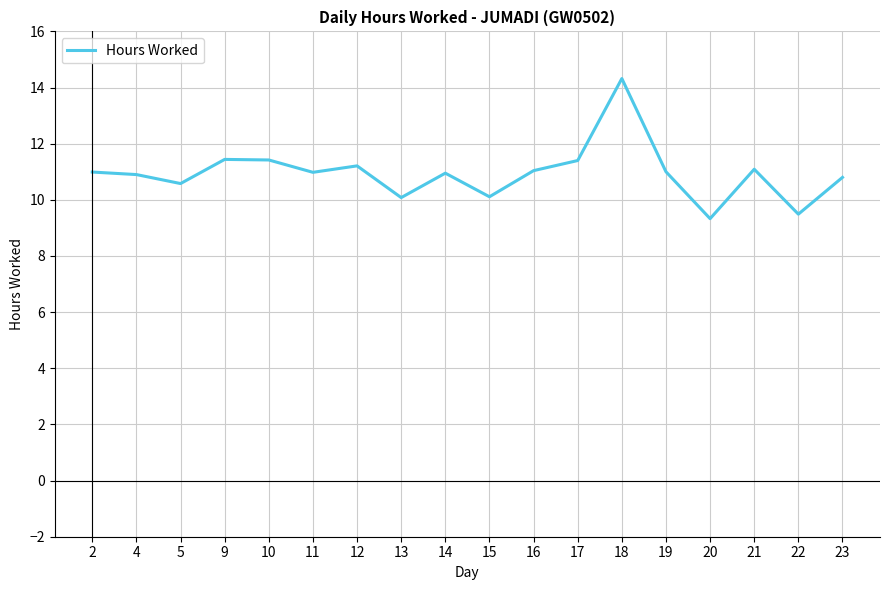

The chart shows a value of 4.2 at 17. True or false?

False